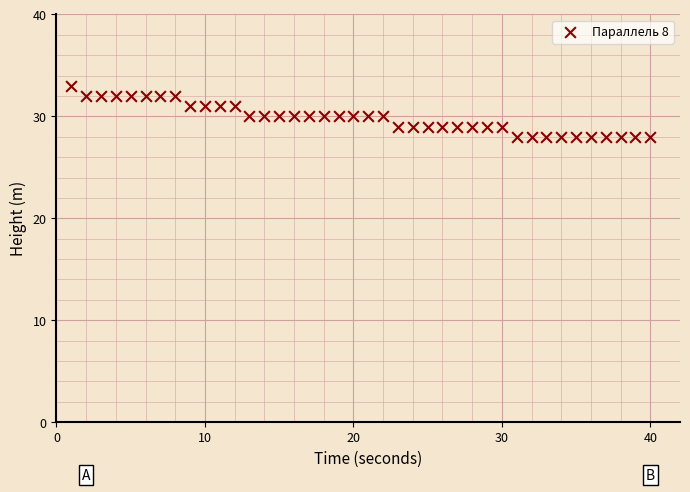

What is the range of Y values (max minus min)?

5